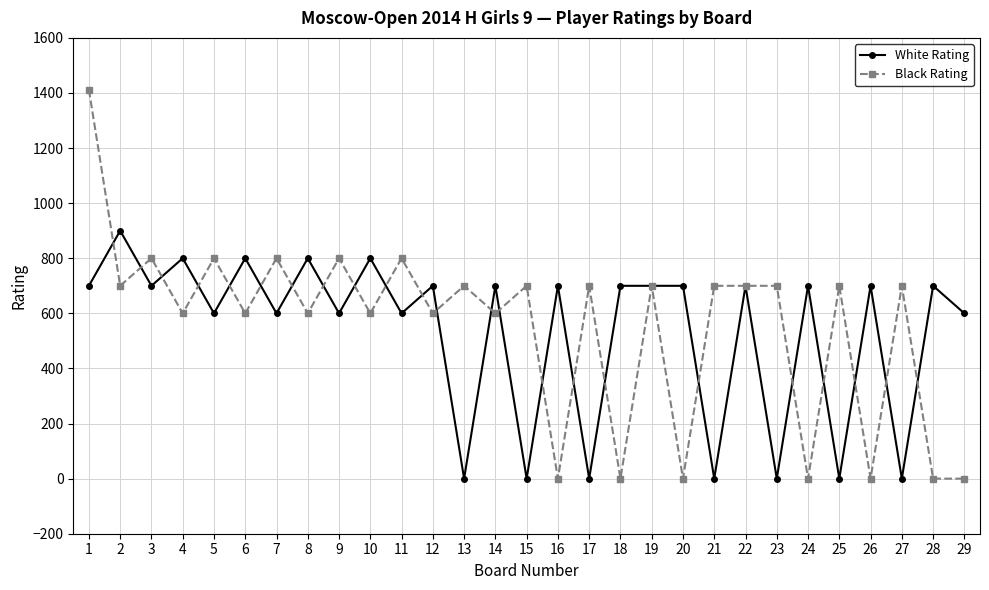

Which series has the largest range (max minus min)?

Black Rating